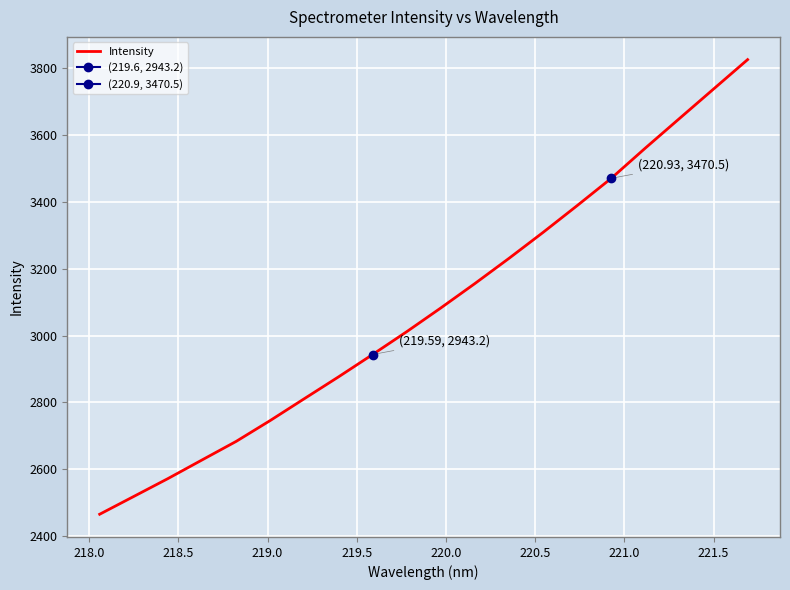

Reading left to right, list all the values displayed in this chart.

2465.3	2518.5	2571.9	2627.7	2683.2	2745.8	2811.1	2876.3	2943.2	3011.5	3082.5	3155.6	3231.0	3308.7	3388.8	3470.5	3561.0	3649.3	3737.5	3825.6